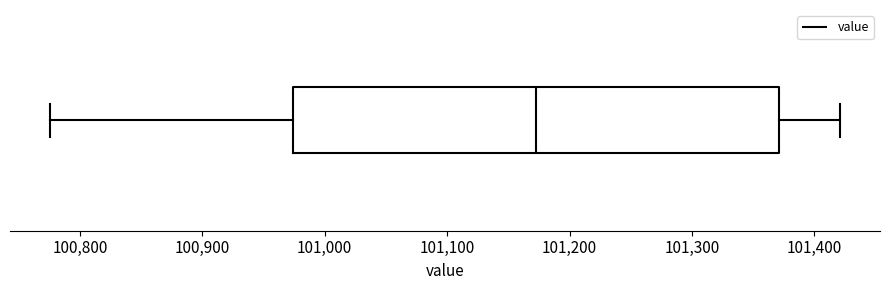

Where is the right edge of the box on the x-axis? The values are not printed on the chart, so give them approximately, as read against the axis.

101370